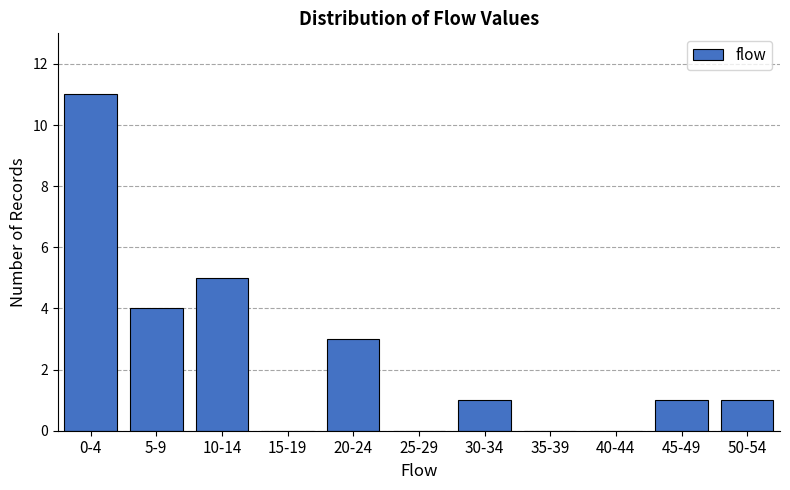

Reading left to right, list all the values displayed in this chart.

0-4=11	5-9=4	10-14=5	15-19=0	20-24=3	25-29=0	30-34=1	35-39=0	40-44=0	45-49=1	50-54=1